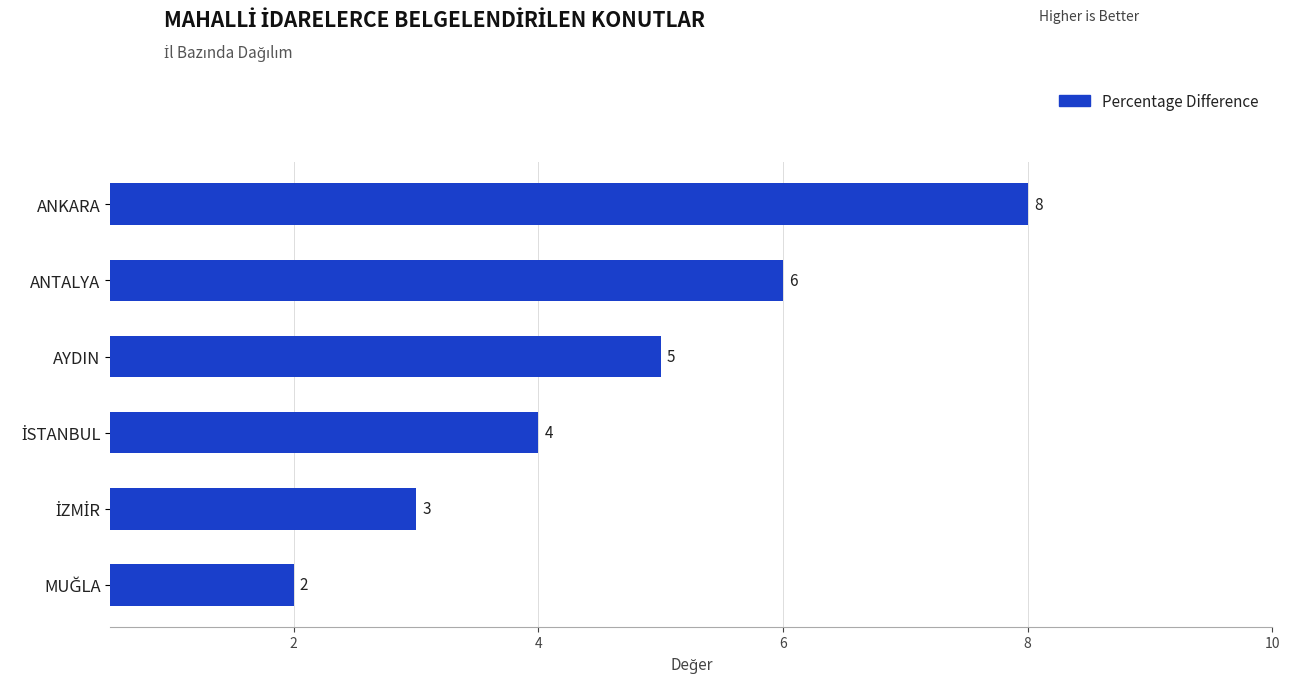

How many values are between 3 and 6?

4